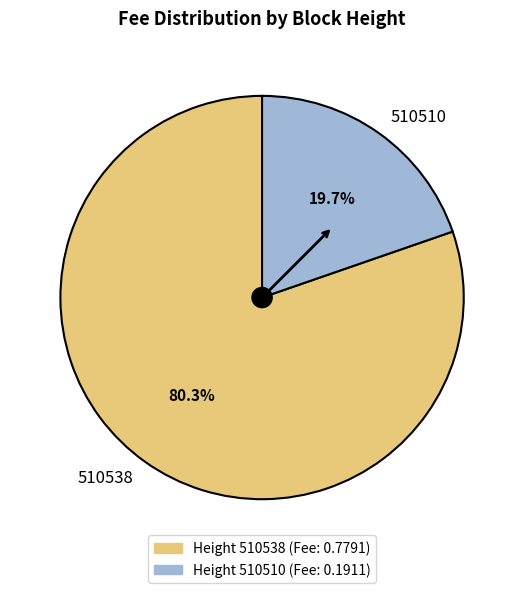

Rank the categories by value from lowest to highest.

510510, 510538